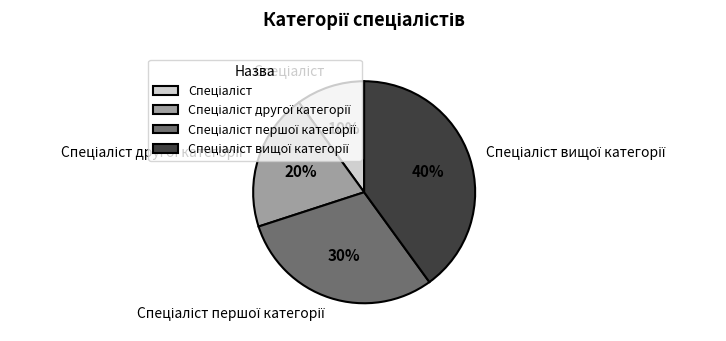

Is there a majority slice in this chart?

No